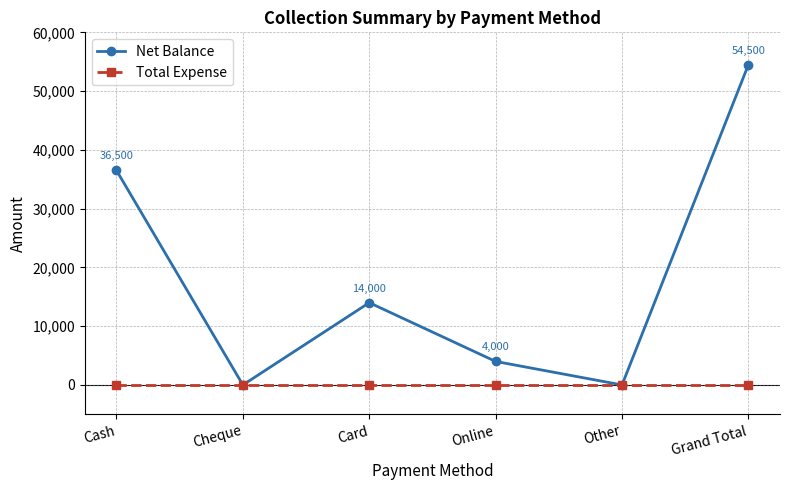

Rank the series at Cash from lowest to highest value.

Total Expense, Net Balance